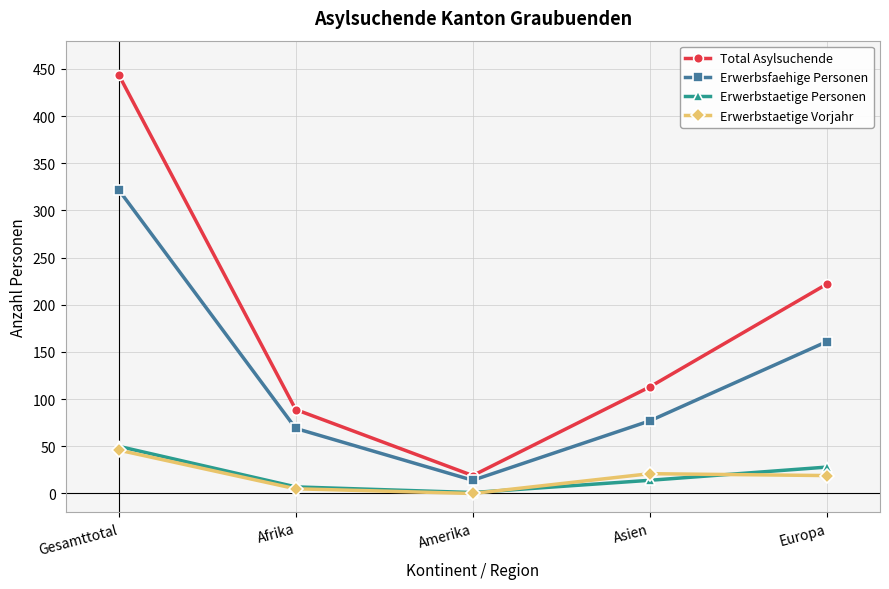

True or false: Total Asylsuchende and Erwerbsfaehige Personen cross at least once.

False